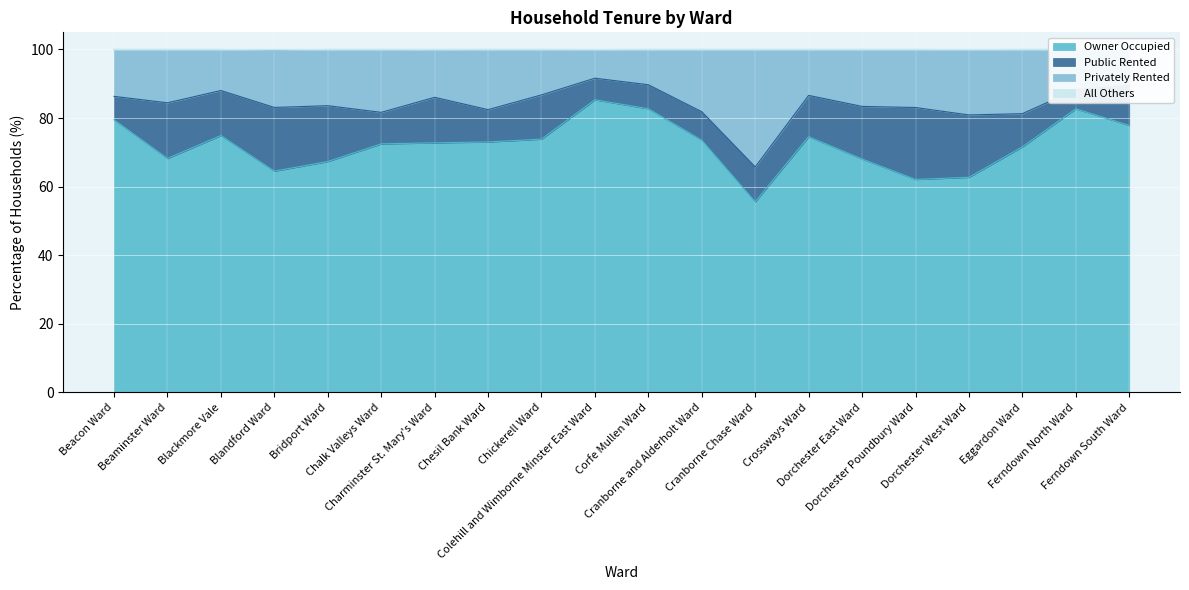

What is the minimum value for Owner Occupied?

55.6